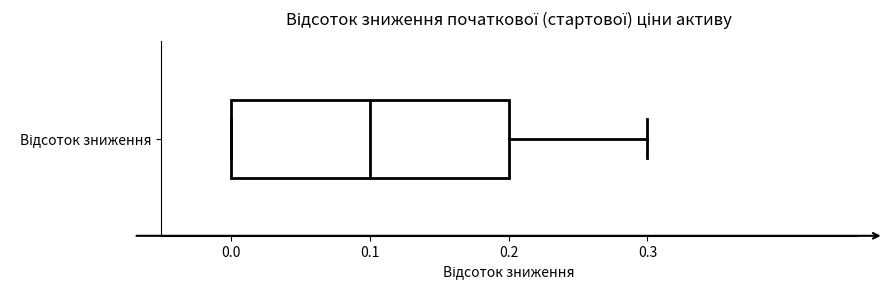

Where does the right whisker of the box for Відсоток зниження end on the x-axis? The values are not printed on the chart, so give them approximately, as read against the axis.

0.3